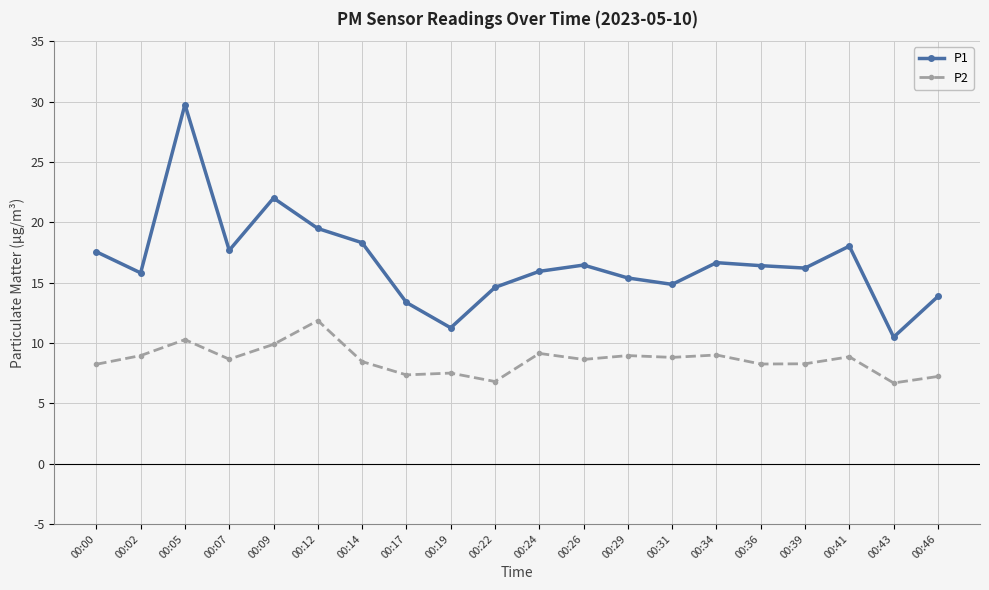

Where is the first local minimum for P2?

00:07